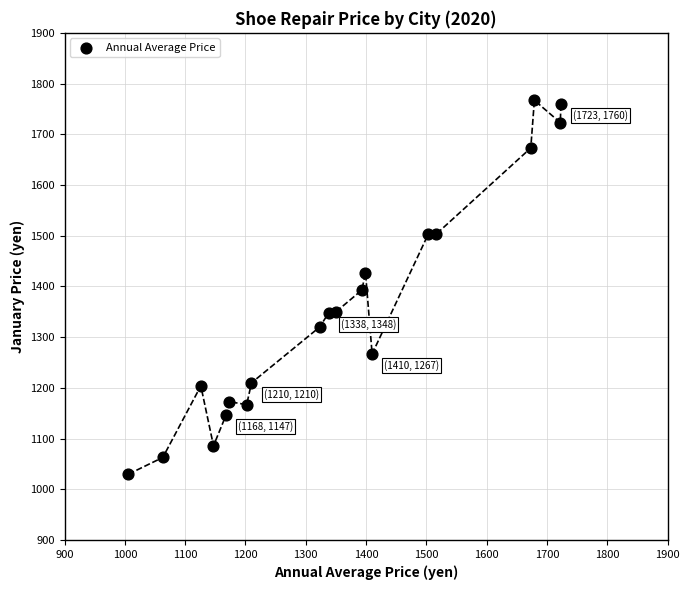

What is the range of X values (max minus min)?

717